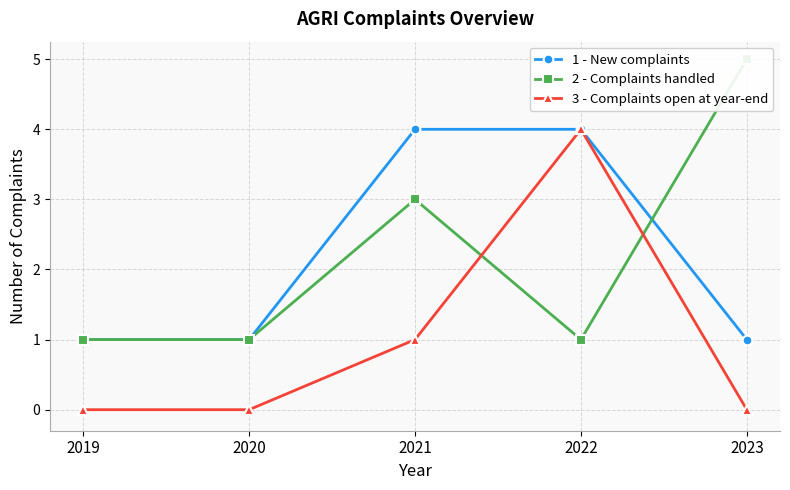

What is the difference between the second highest and minimum values in the 3 - Complaints open at year-end series?

1